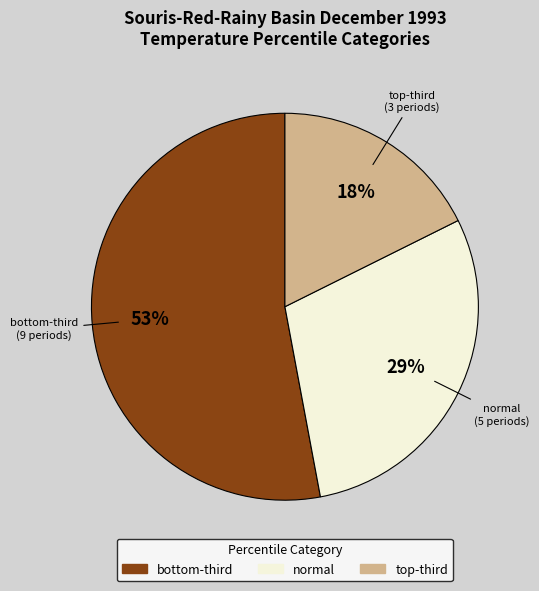

Which category has the biggest portion of the pie?

bottom-third